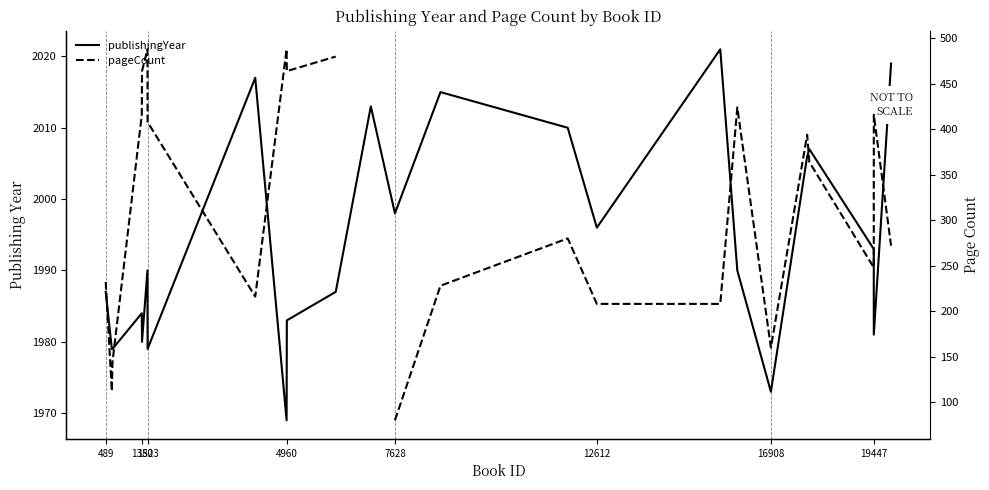

True or false: publishingYear and pageCount cross at least once.

False